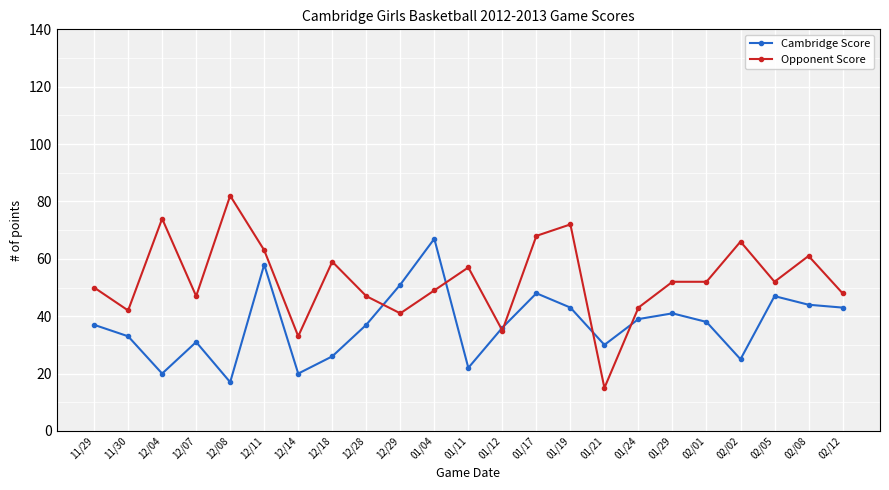

The Cambridge Score series shows 30 at 01/21. True or false?

True